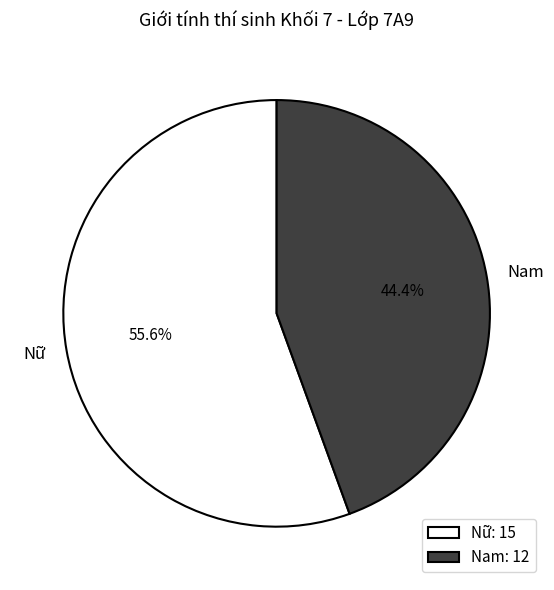

Between Nam and Nữ, which is larger?

Nữ